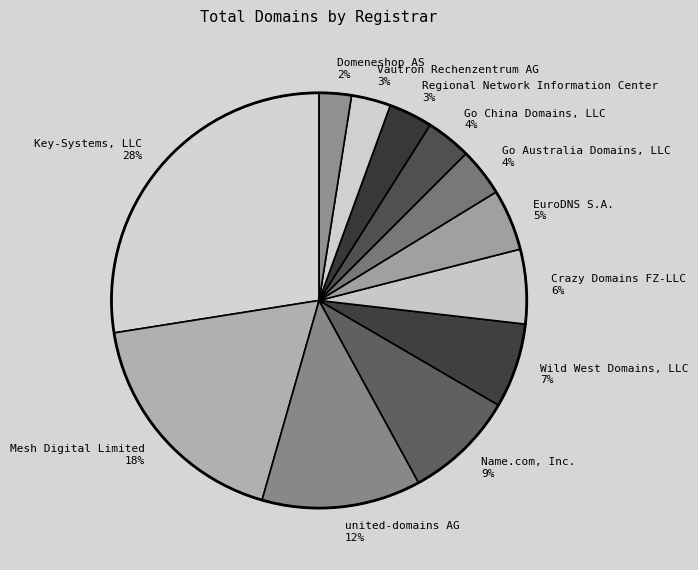

Does any single category account for the majority?

No